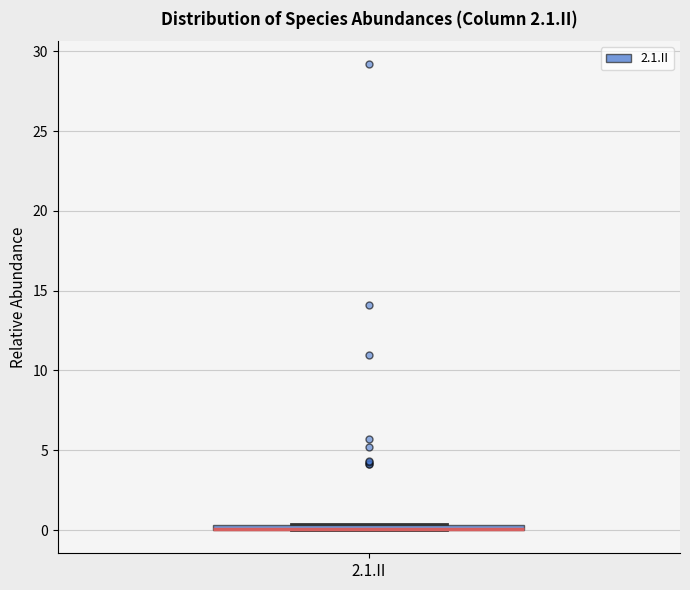

Where is the upper edge of the box for 2.1.II on the y-axis? The values are not printed on the chart, so give them approximately, as read against the axis.

0.5